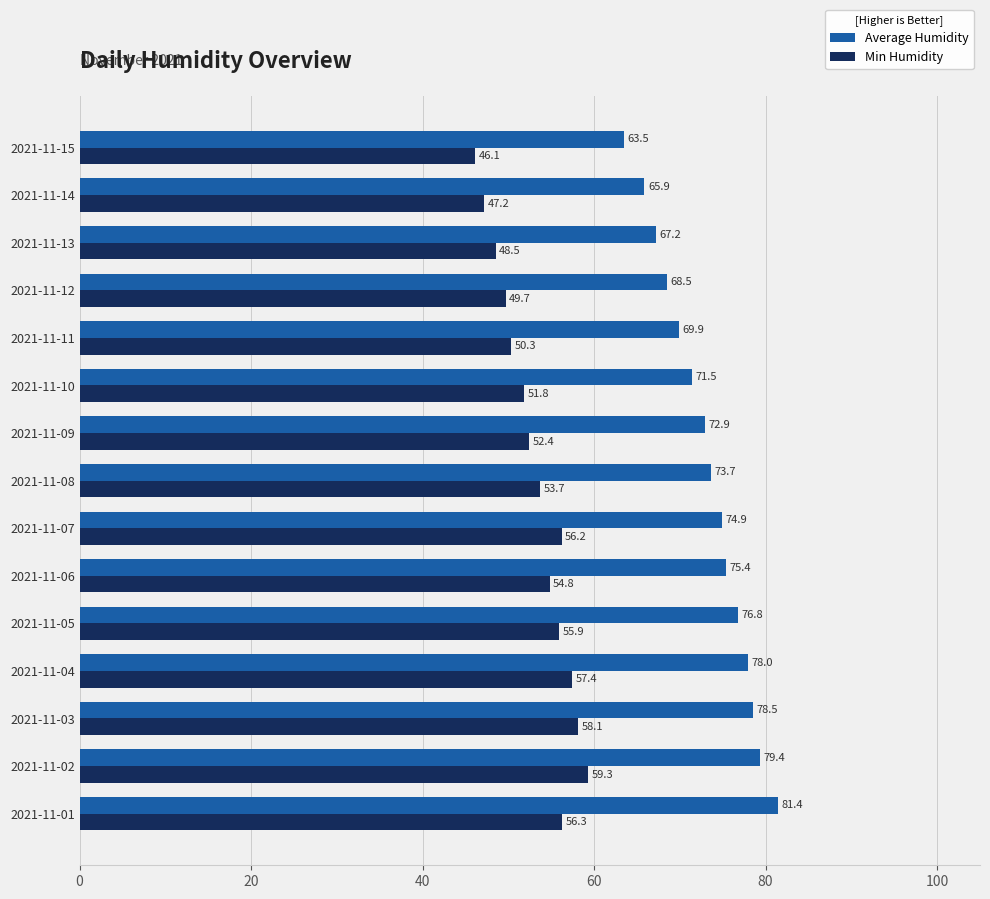

How many data points in Min Humidity are above 53?

8